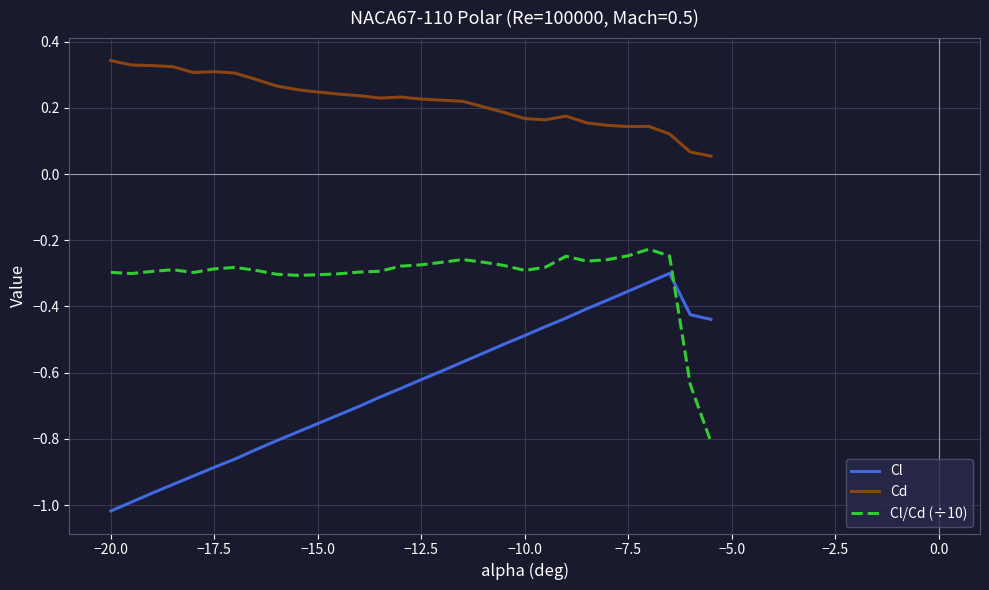

What is the difference between the maximum and minimum values in the Cl series?

0.7